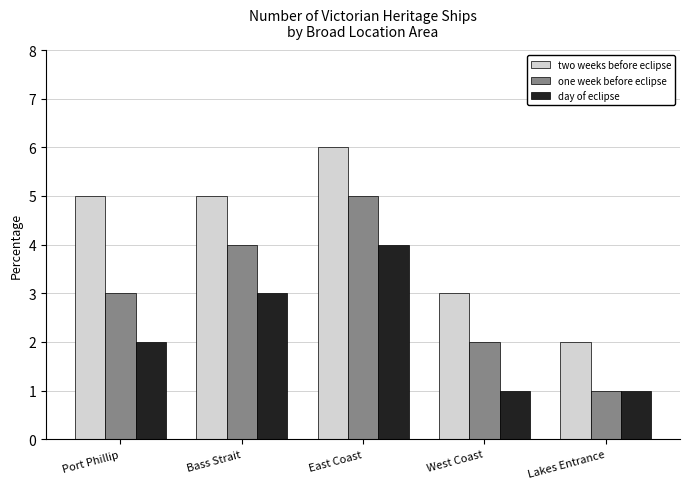

Count the number of categories in the chart.

5